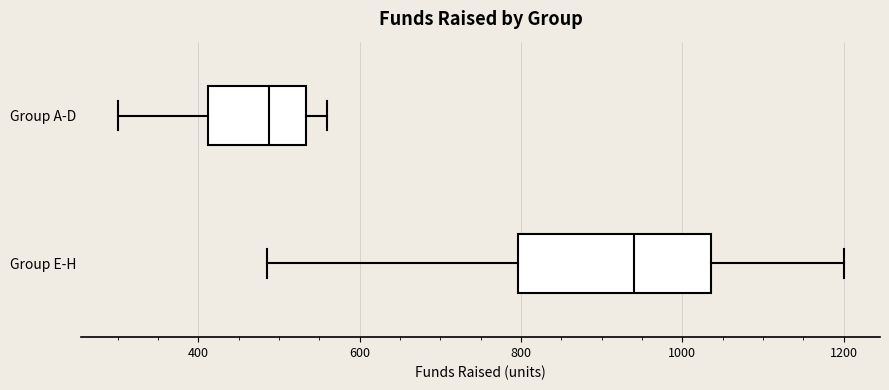

Reading bottom to top, read every box against the x-axis: the position of its median line, the range the box covers, and the ends of its whiskers. The values are not printed on the chart, so give them approximately, as read against the axis.

Group E-H: median 940, box 800 to 1040, whiskers 480 to 1200
Group A-D: median 480, box 420 to 540, whiskers 300 to 560